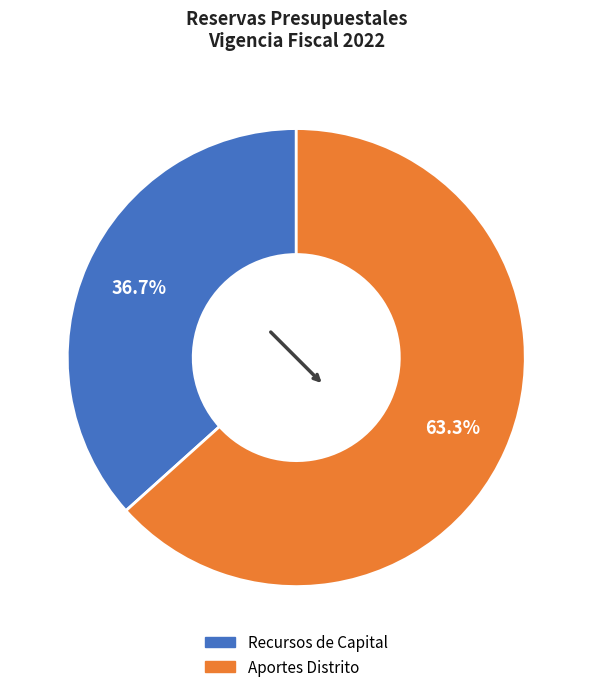

Does Aportes Distrito account for over 50% of the chart?

Yes